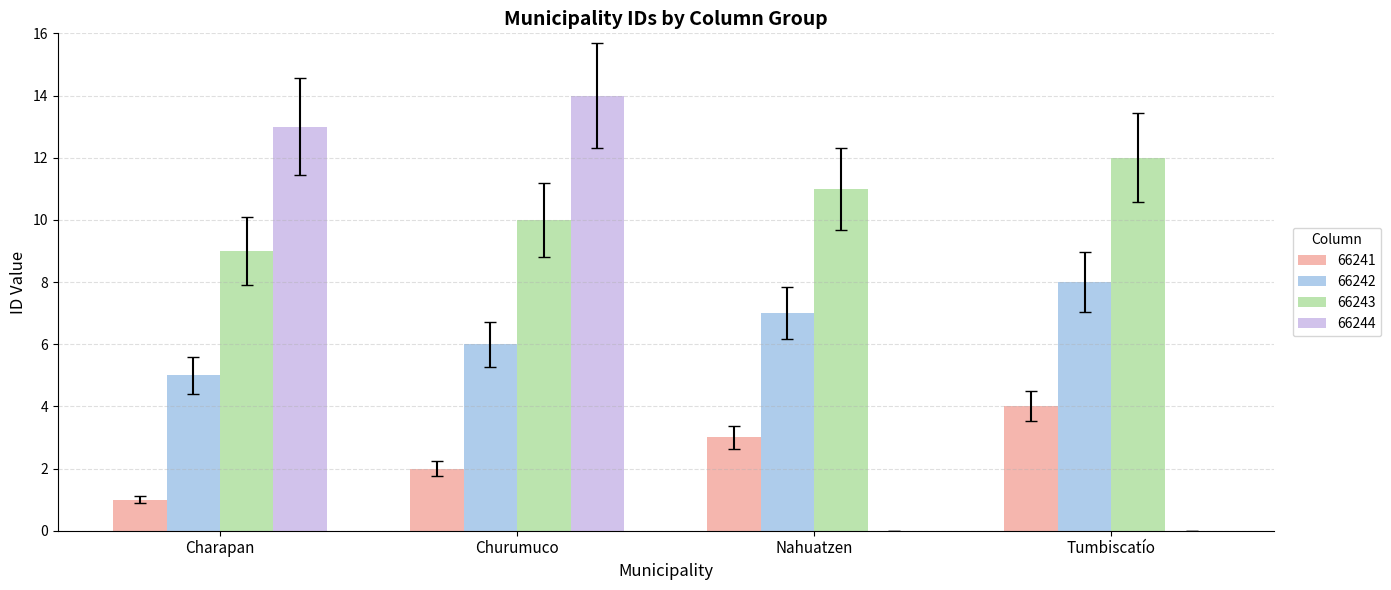

What is the maximum value for 66241?

4